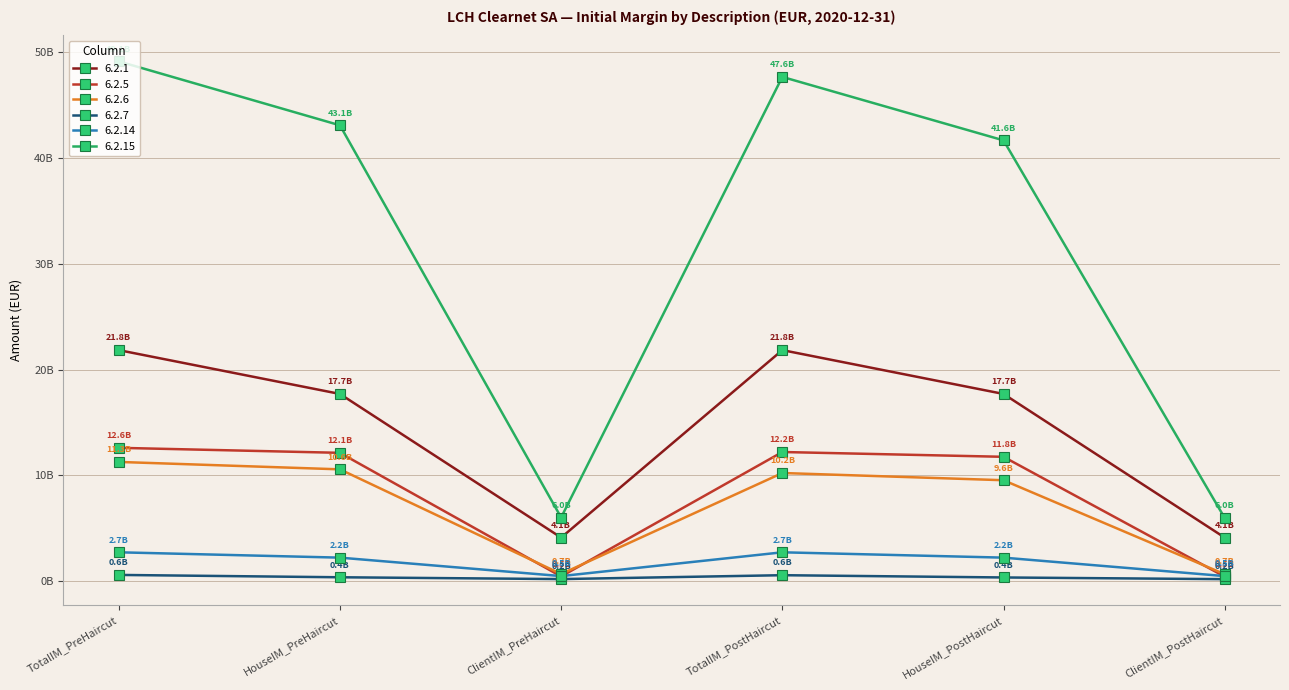

True or false: 6.2.6 and 6.2.5 intersect in this chart.

True